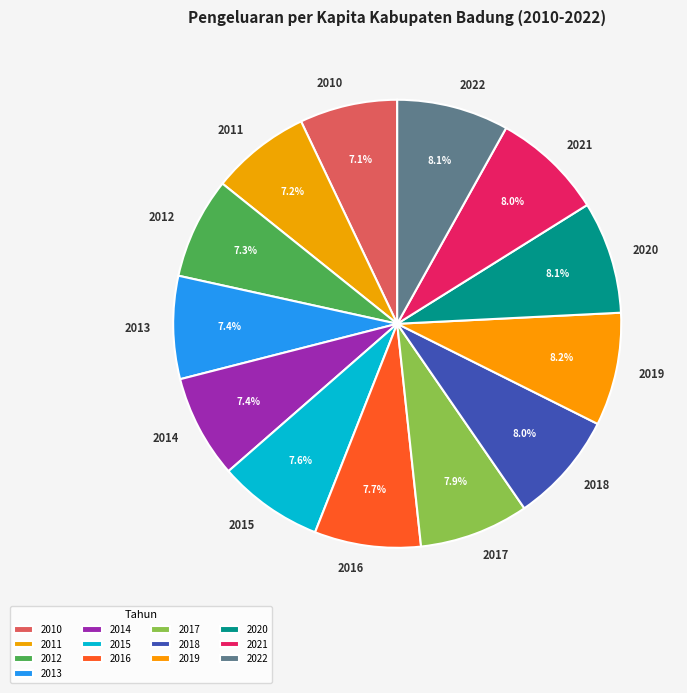

Which has a higher value, 2011 or 2020?

2020